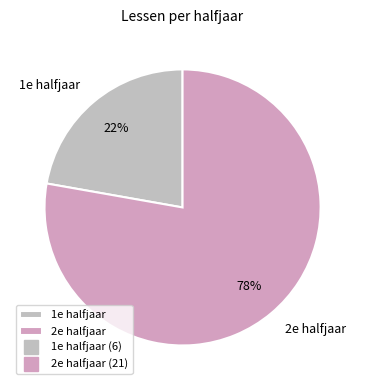

To the nearest percent, what is the average slice percentage?

50%